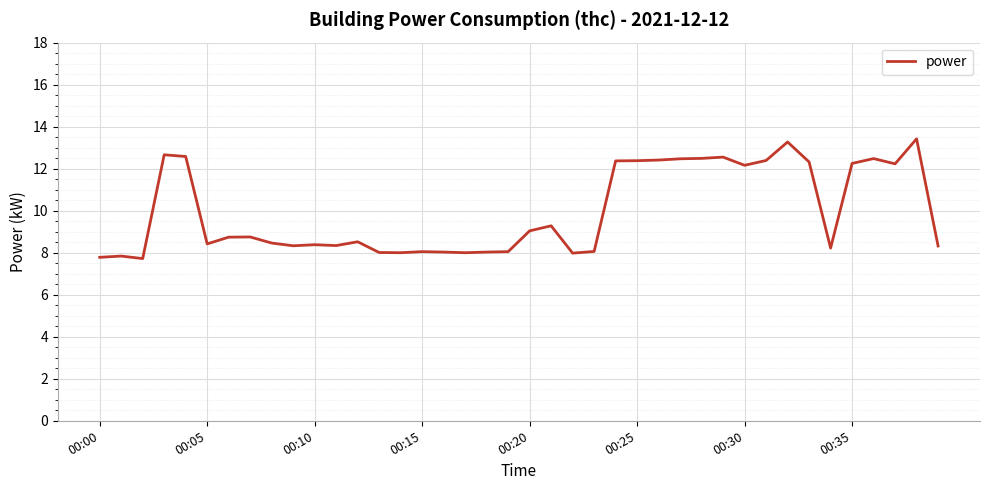

What is the smallest value displayed?

7.7